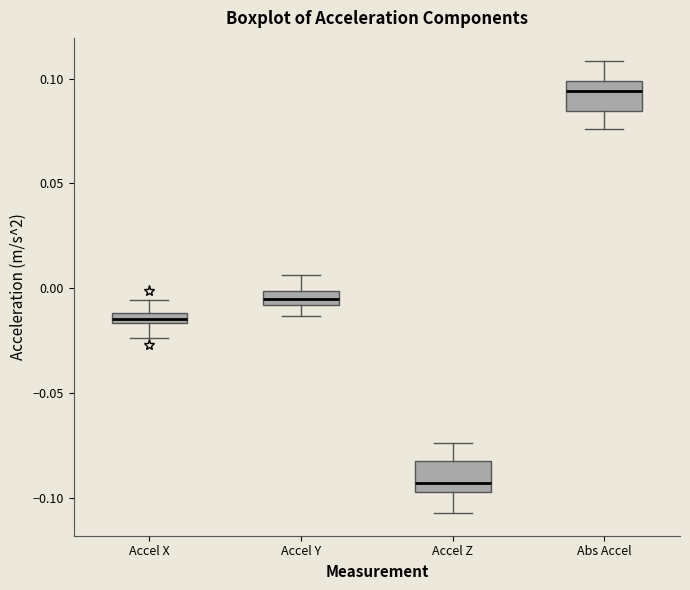

Which box has the lowest median line?

Accel Z